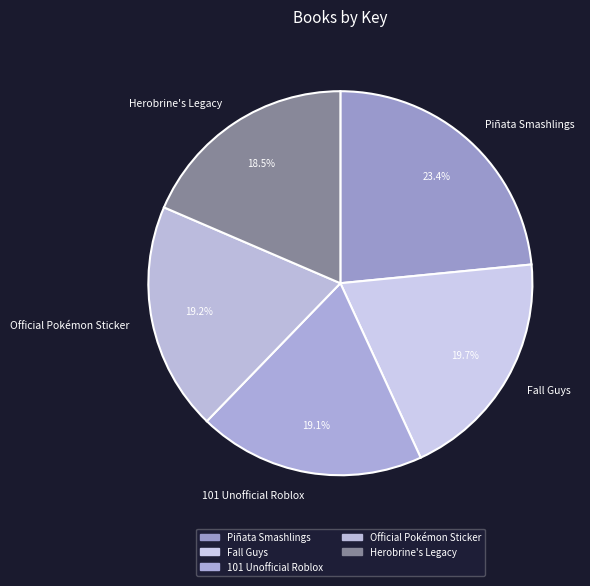

Approximately how many times larger is the value at Piñata Smashlings compared to Herobrine's Legacy?

1.3